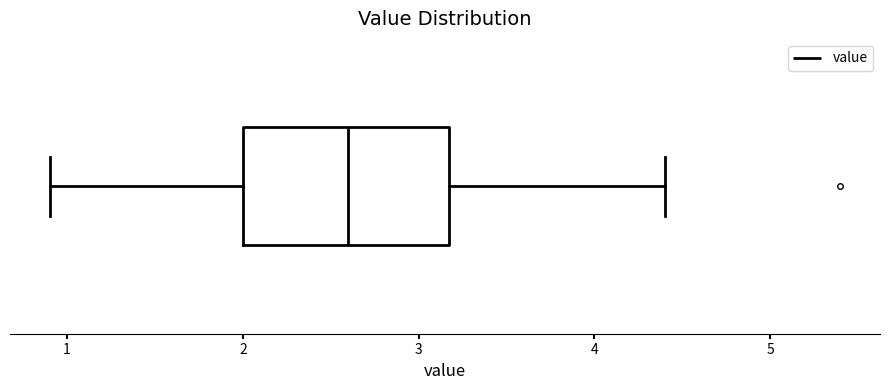

Transcribe this box plot: give where the median line is, the range the box spans, and where the two whiskers end, as read against the x-axis. The values are not printed on the chart, so give them approximately, as read against the axis.

median 2.6, box 2.0 to 3.2, whiskers 0.9 to 4.4